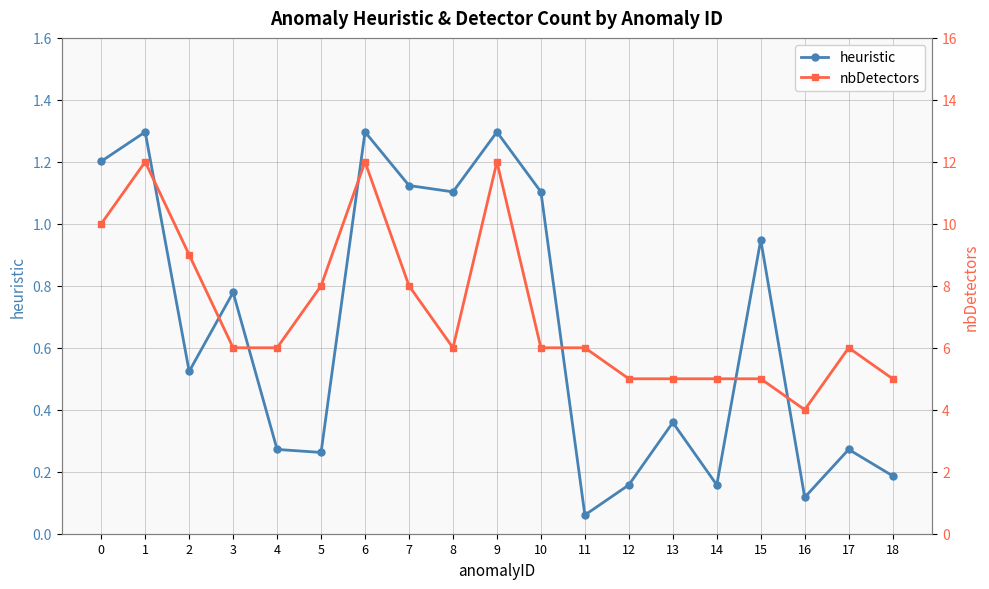

True or false: heuristic has a value of 0.3 at 17.

True